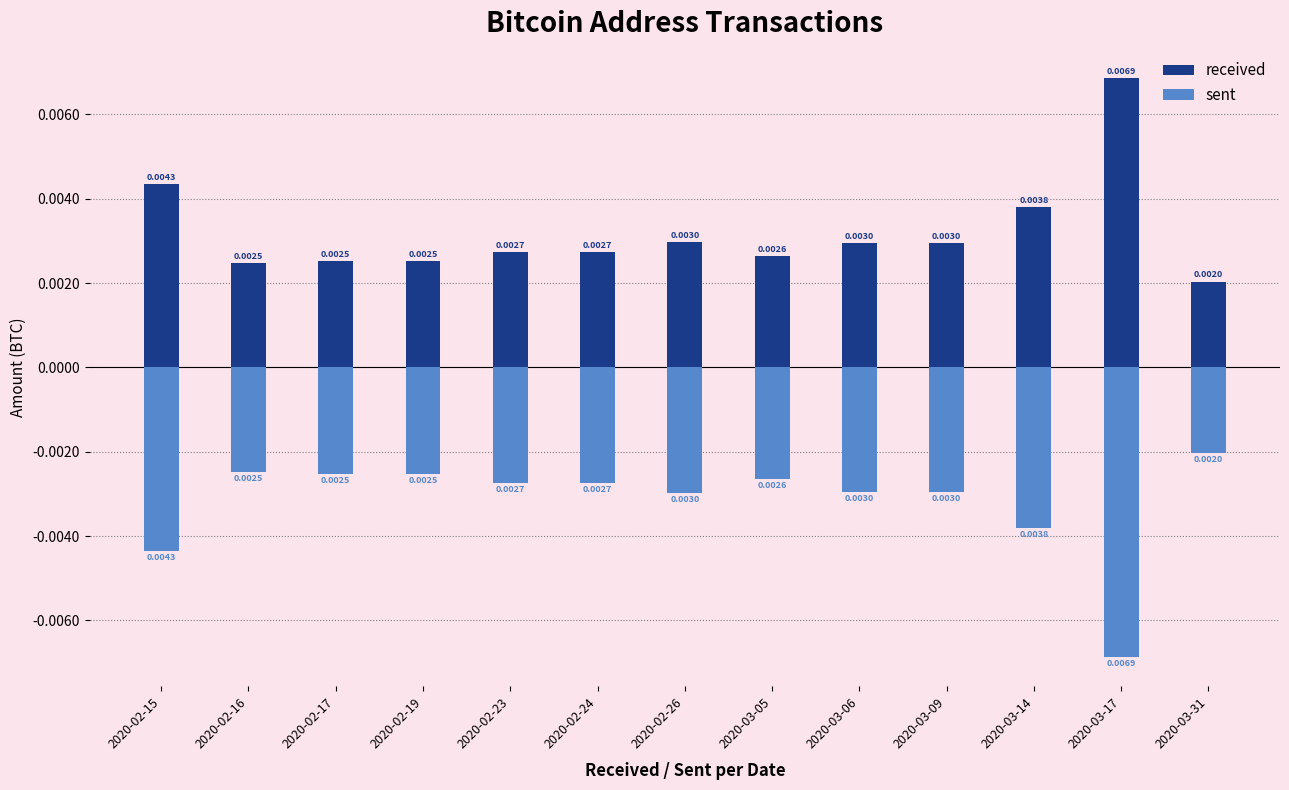

What is the label of the 11th bar from the right?

2020-02-17